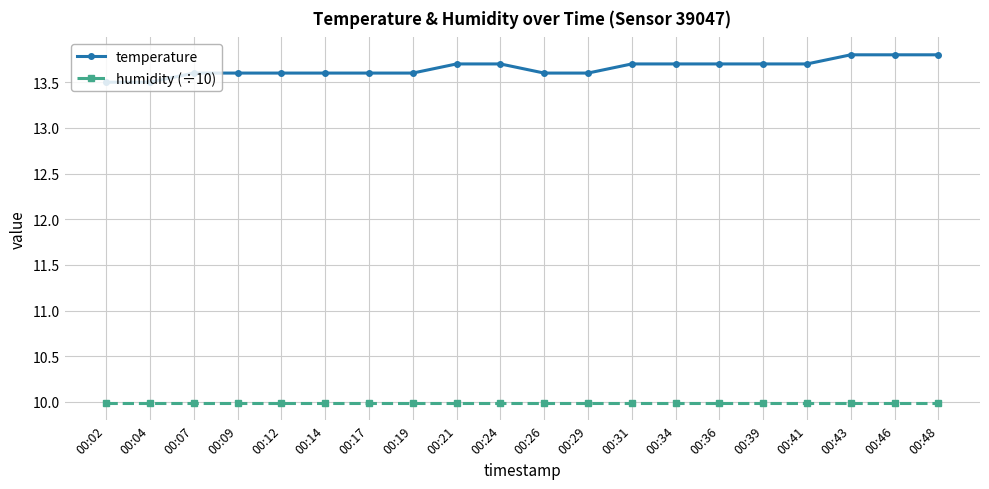

True or false: temperature and humidity (÷10) intersect in this chart.

False